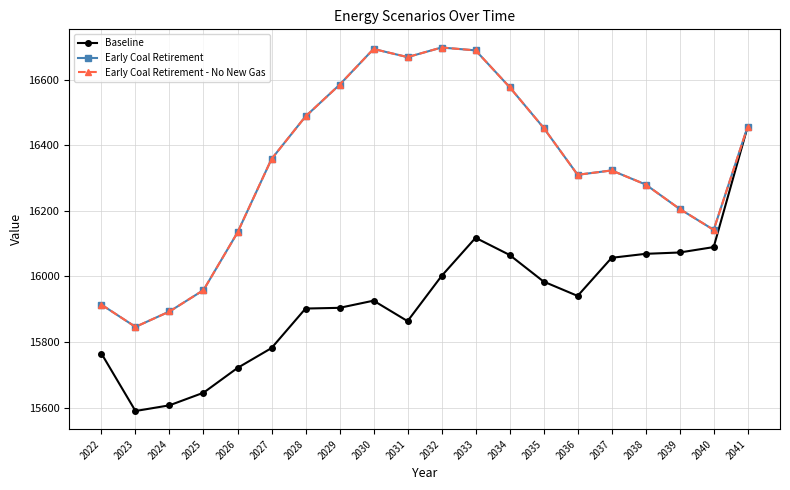

The Baseline series shows 10083.9 at 2036. True or false?

False